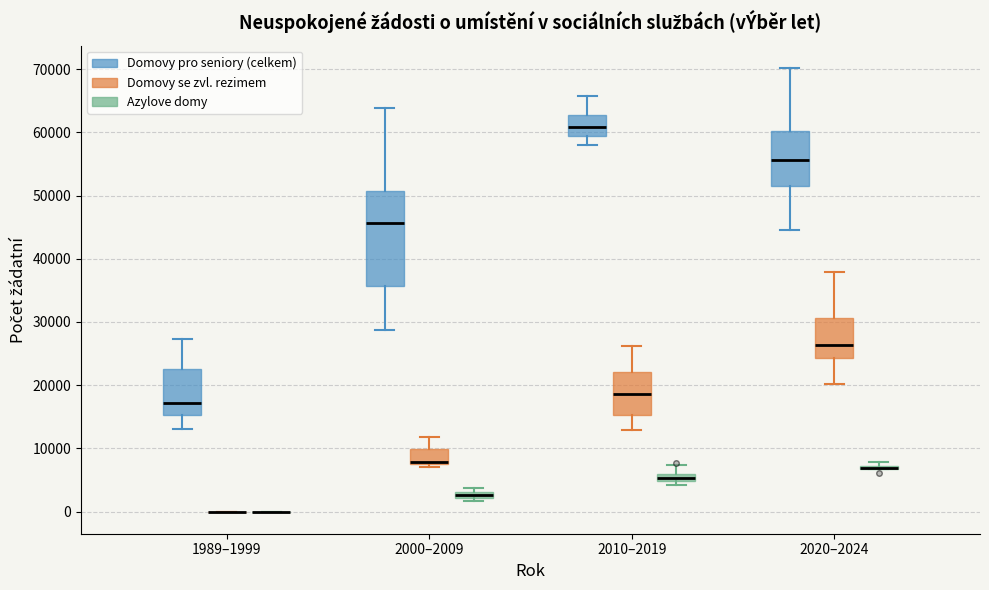

Where is the lower edge of the box for 2000–2009 (Domovy se zvl. rezimem) on the y-axis? The values are not printed on the chart, so give them approximately, as read against the axis.

7000